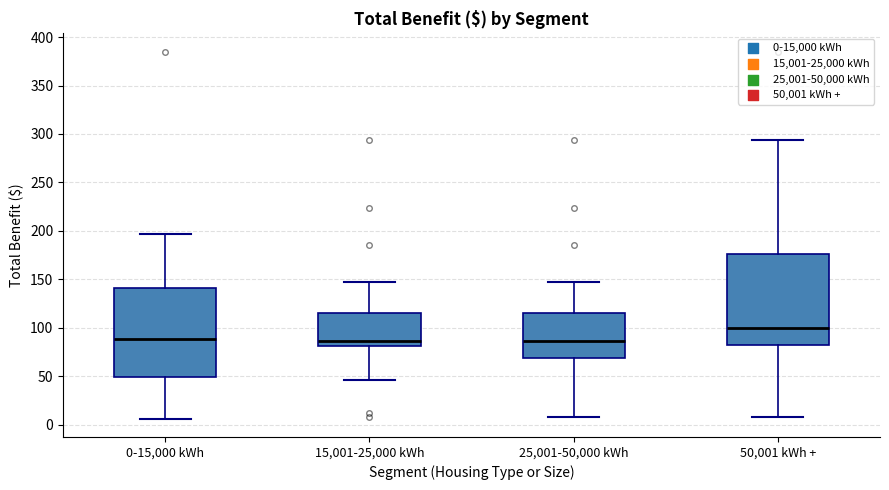

Where does the median line of the box for 50,001 kWh + sit on the y-axis? The values are not printed on the chart, so give them approximately, as read against the axis.

100